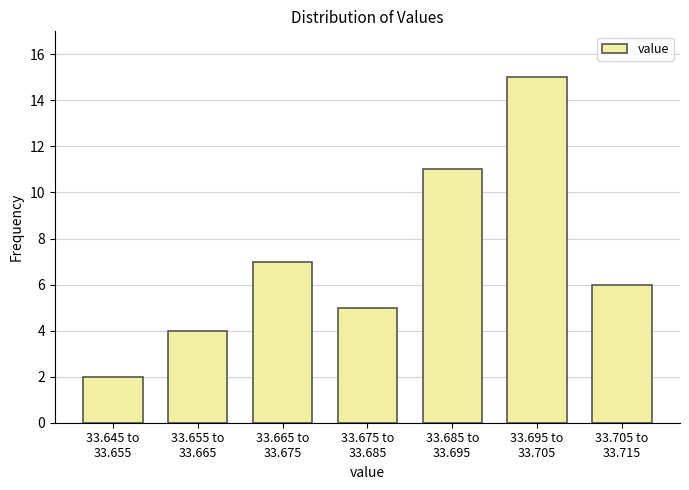

Reading right to left, extract all data points from this chart.

6	15	11	5	7	4	2